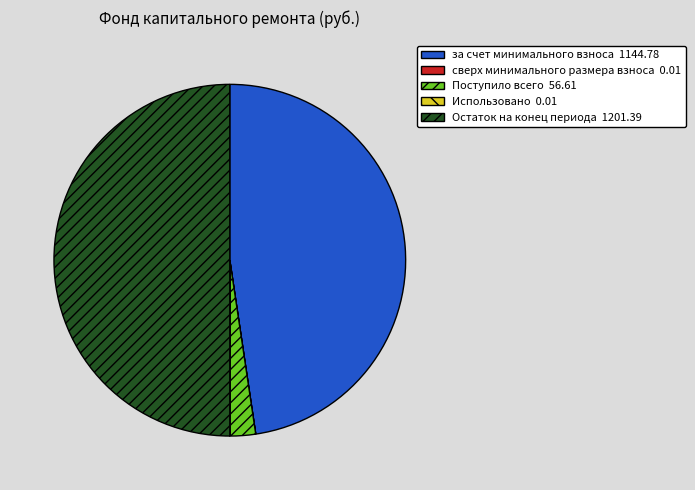

What is the largest slice in the pie chart?

Остаток на конец периода